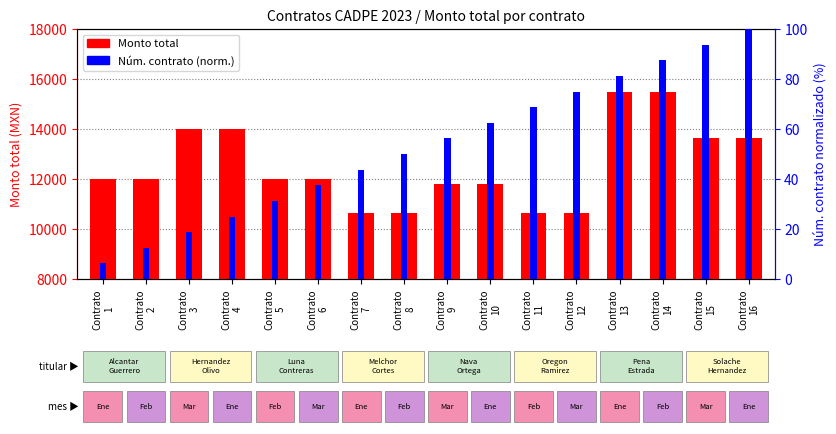

What is the smallest value displayed?

6.2